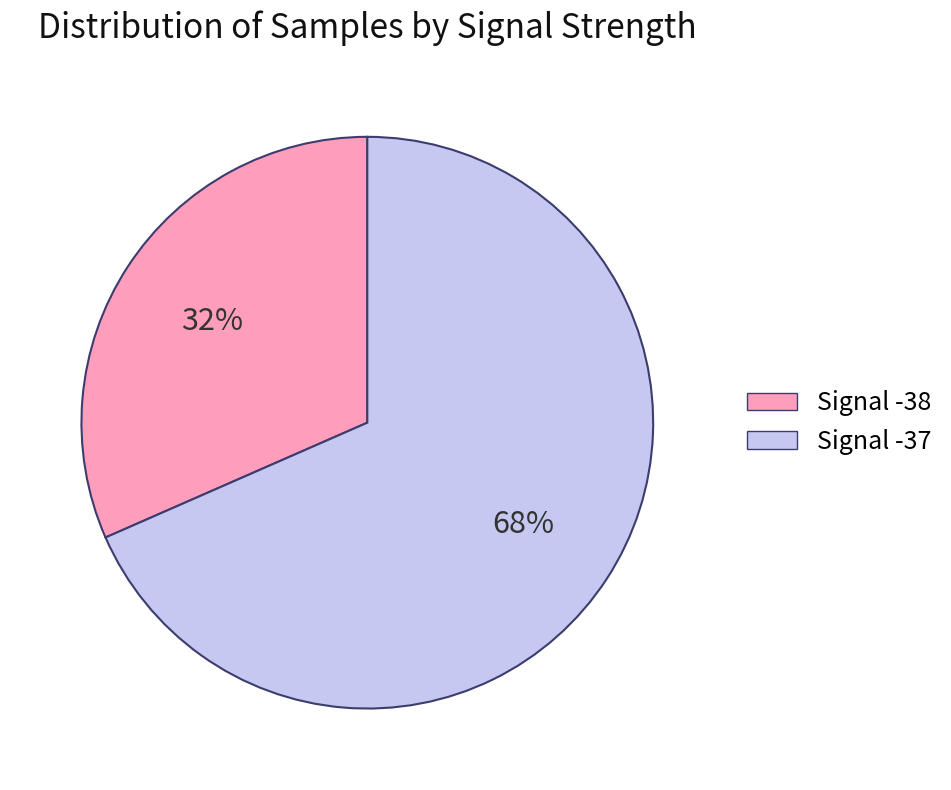

To the nearest percent, what is the average slice percentage?

50%